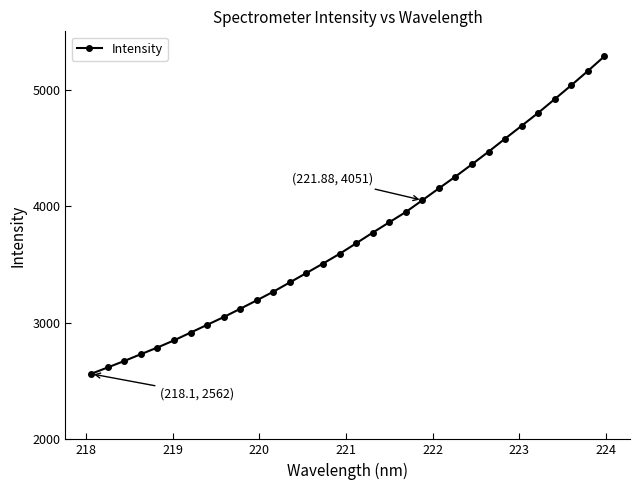

What is the difference between the second highest and second lowest values?

2543.0